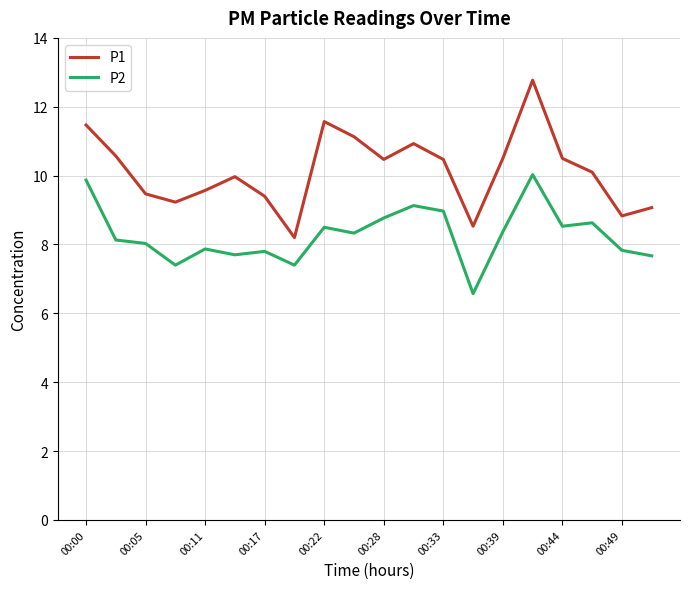

List the series in order of their peak value, lowest first.

P2, P1